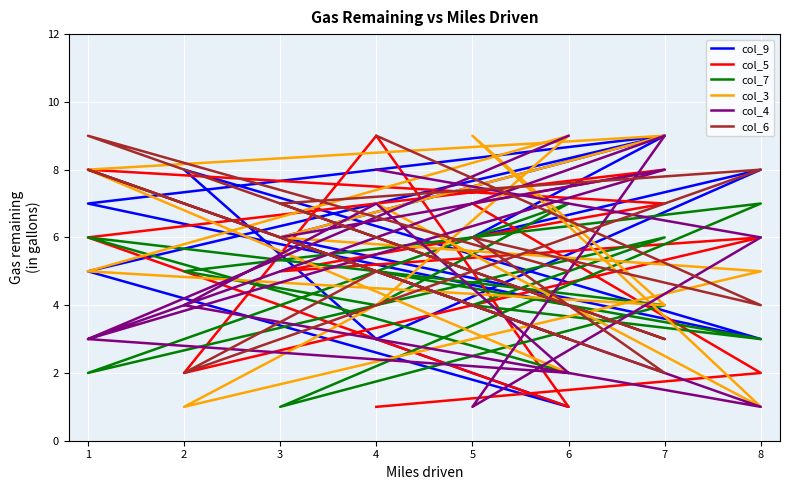

Count the number of categories in the chart.

13